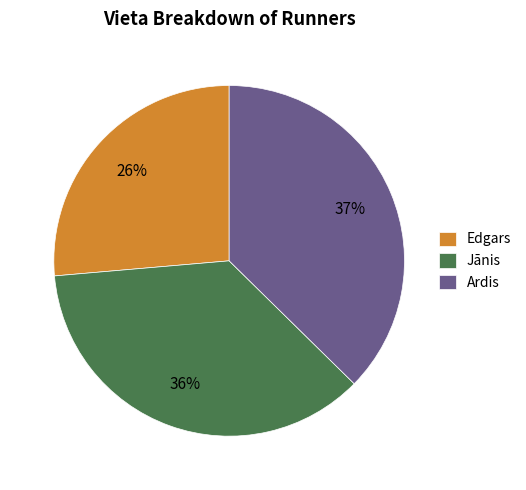

To the nearest percent, what portion does Ardis represent?

37%